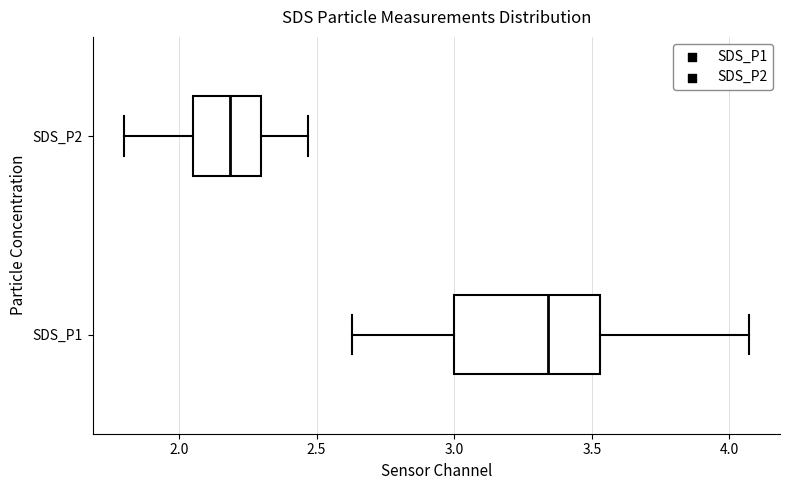

Reading bottom to top, read every box against the x-axis: the position of its median line, the range the box covers, and the ends of its whiskers. The values are not printed on the chart, so give them approximately, as read against the axis.

SDS_P1: median 3.35, box 3.00 to 3.55, whiskers 2.65 to 4.05
SDS_P2: median 2.20, box 2.05 to 2.30, whiskers 1.80 to 2.45